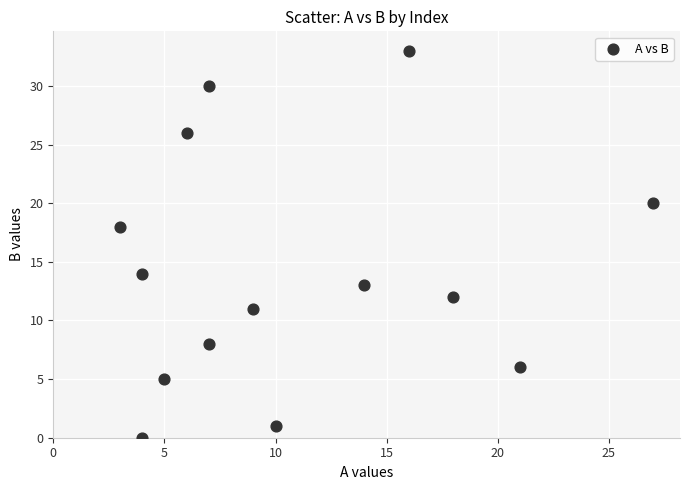

What is the range of X values (max minus min)?

24